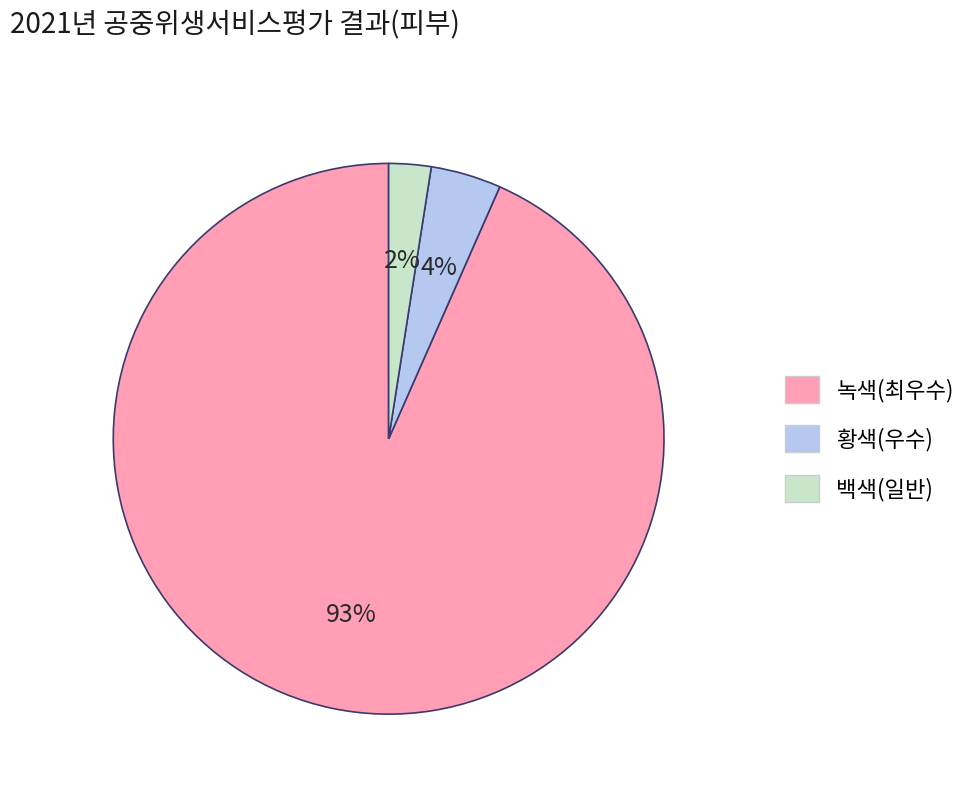

What is the smallest slice in the pie chart?

백색(일반)